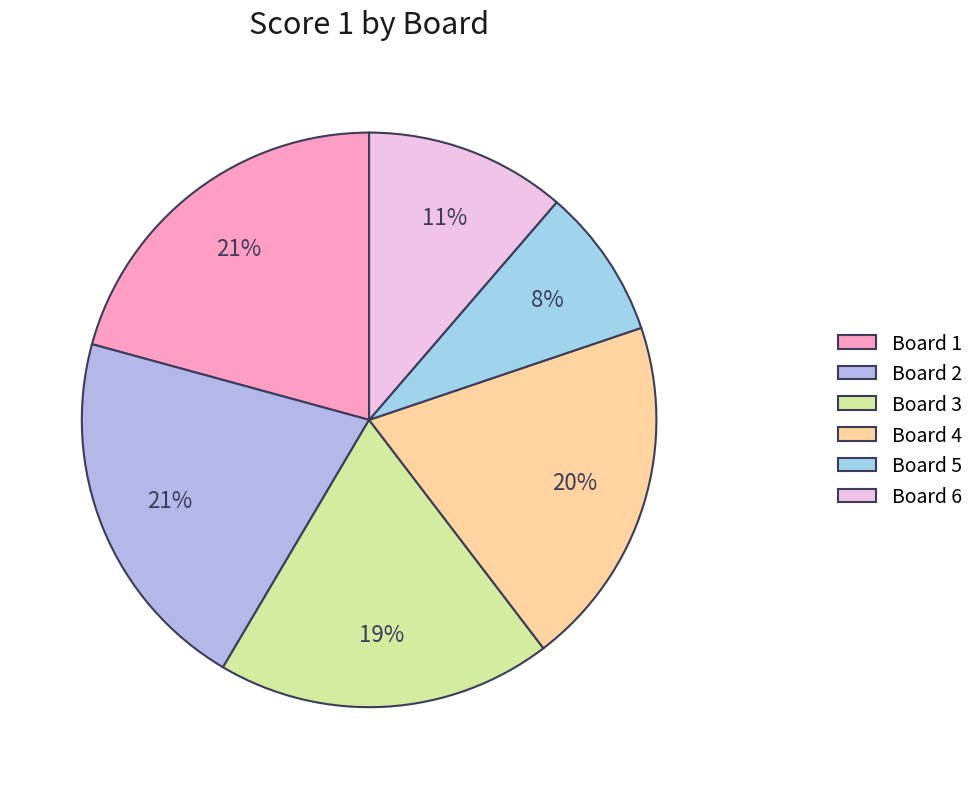

Which has a higher value, Board 1 or Board 4?

Board 1